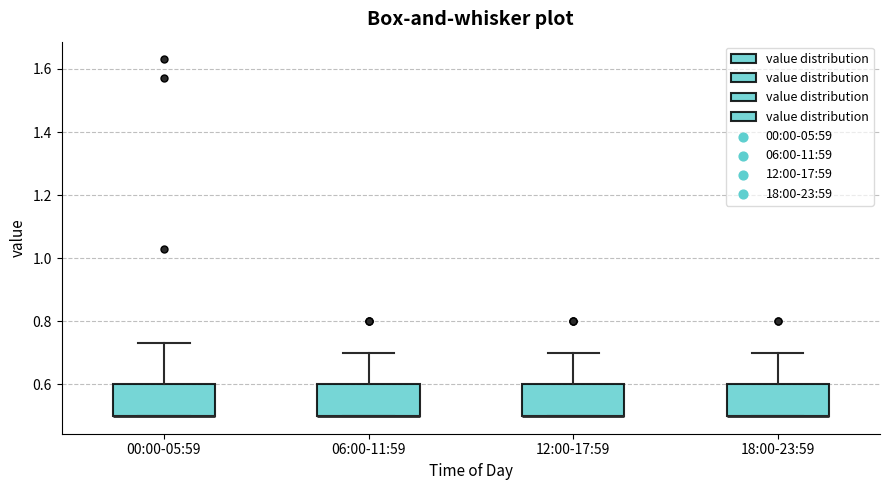

Reading left to right, read every box against the y-axis: the position of its median line, the range the box covers, and the ends of its whiskers. The values are not printed on the chart, so give them approximately, as read against the axis.

00:00-05:59: median 0.50 (drawn on the box's lower edge), box 0.50 to 0.60, whiskers 0.50 to 0.74
06:00-11:59: median 0.50 (drawn on the box's lower edge), box 0.50 to 0.60, whiskers 0.50 to 0.70
12:00-17:59: median 0.50 (drawn on the box's lower edge), box 0.50 to 0.60, whiskers 0.50 to 0.70
18:00-23:59: median 0.50 (drawn on the box's lower edge), box 0.50 to 0.60, whiskers 0.50 to 0.70